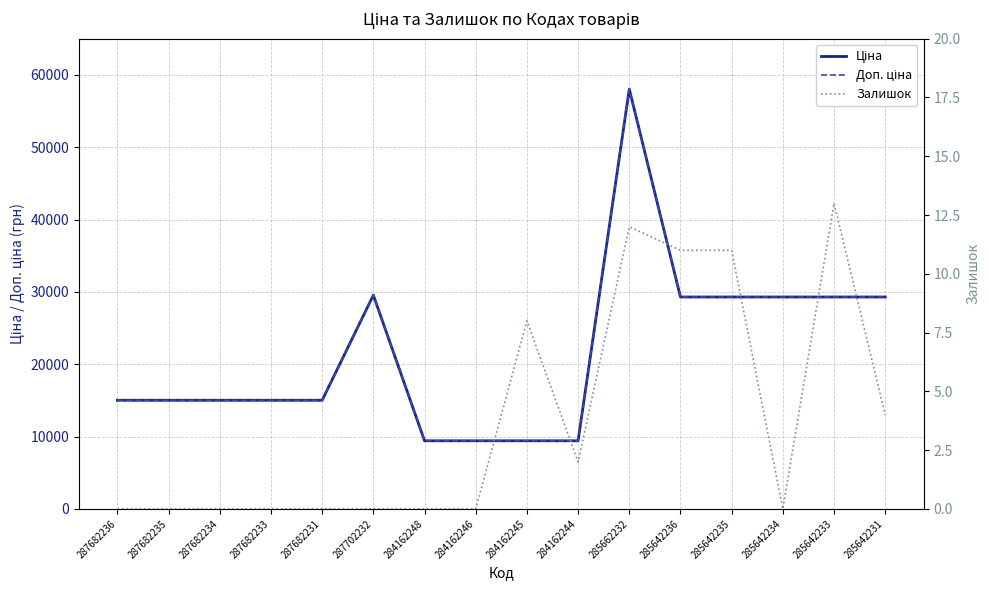

What is the average value of the Ціна series?

21676.5